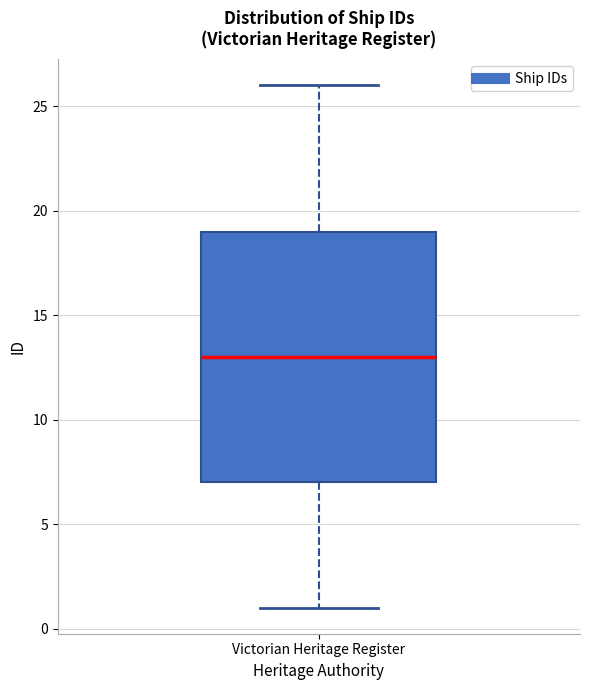

Transcribe this box plot: give where the median line is, the range the box spans, and where the two whiskers end, as read against the y-axis. The values are not printed on the chart, so give them approximately, as read against the axis.

median 13, box 7 to 19, whiskers 1 to 26